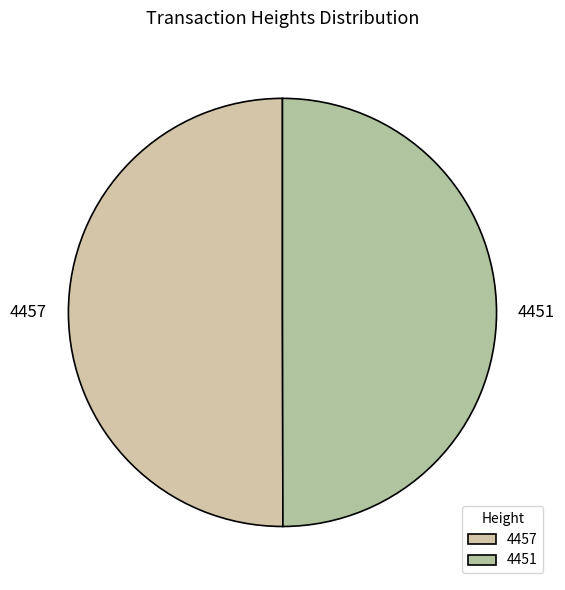

Combined, do 4451 and 4457 account for over 50%?

Yes